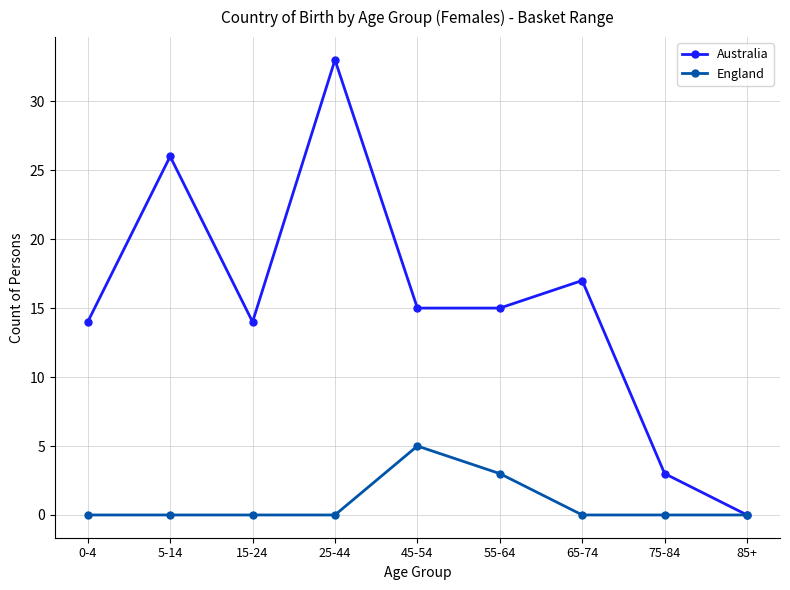

Which series has the largest range (max minus min)?

Australia